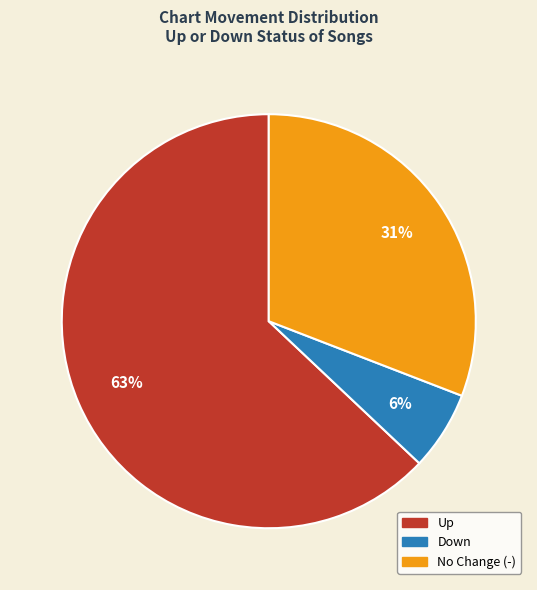

Is there any slice that represents more than half of the pie?

Yes